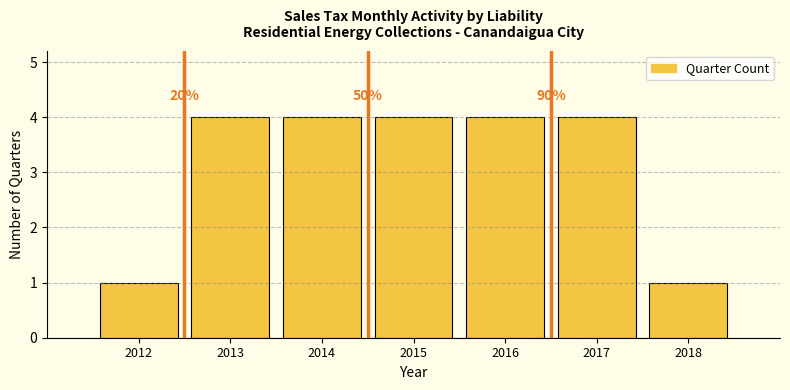

Reading right to left, list all the values displayed in this chart.

1	4	4	4	4	4	1